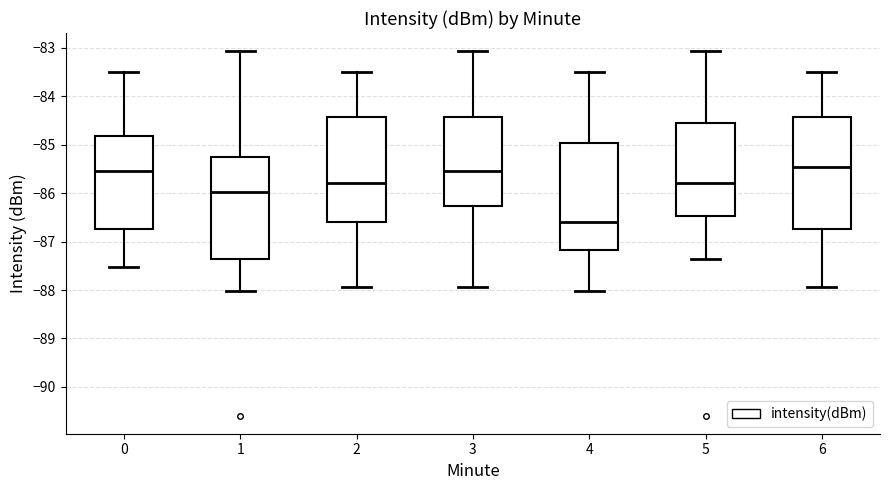

Which box's median line is the lowest?

4